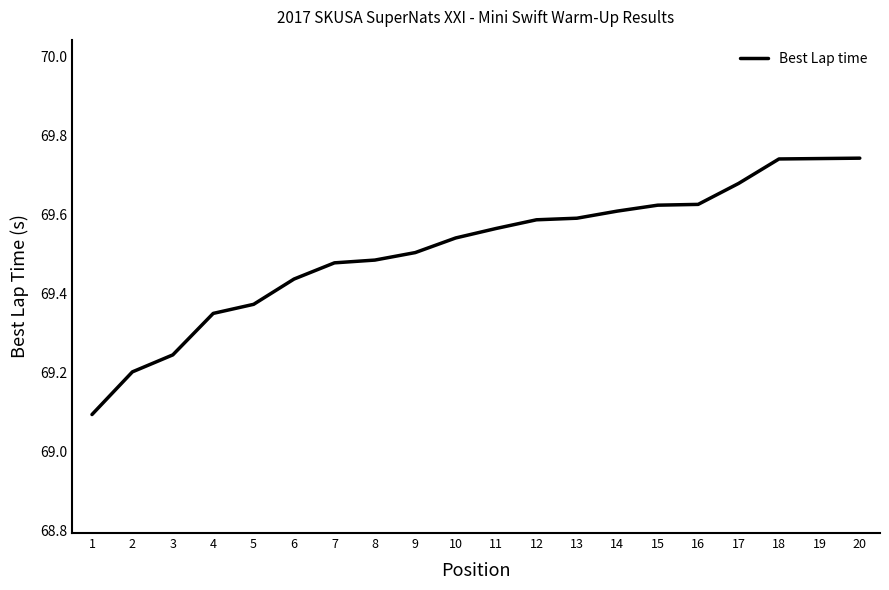

What is the sum of all values?

1390.2